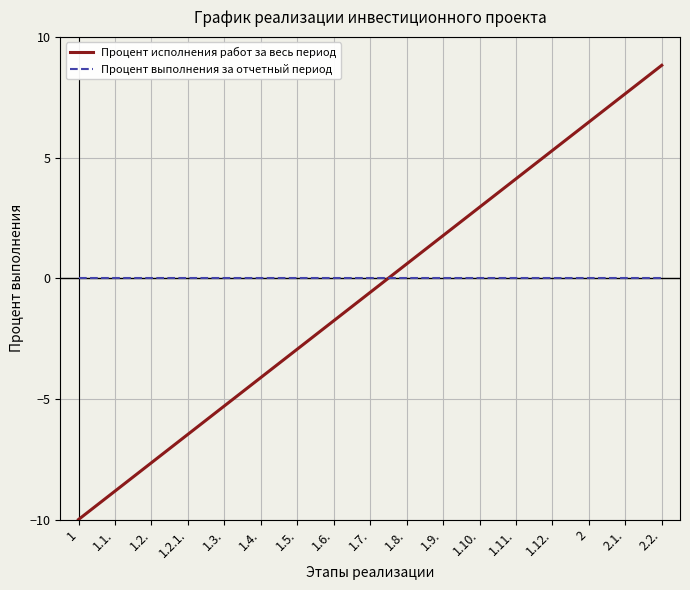

What is the difference between the second highest and second lowest values in the Процент исполнения работ за весь период series?

16.5